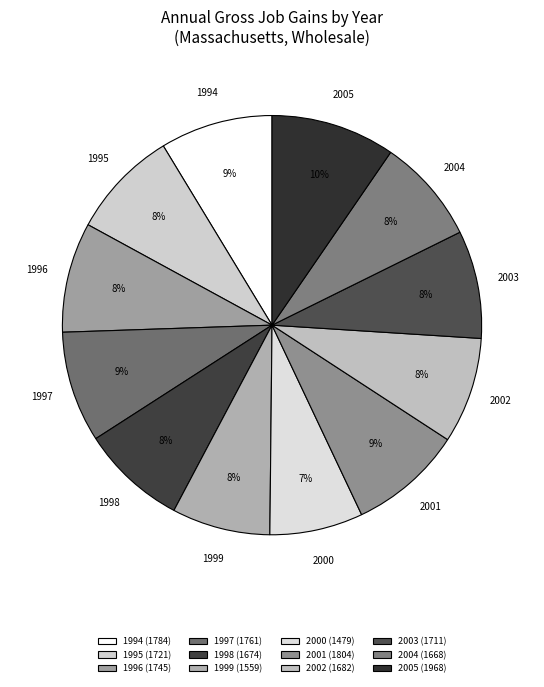

Approximately how many times larger is the value at 2005 compared to 1996?

1.1